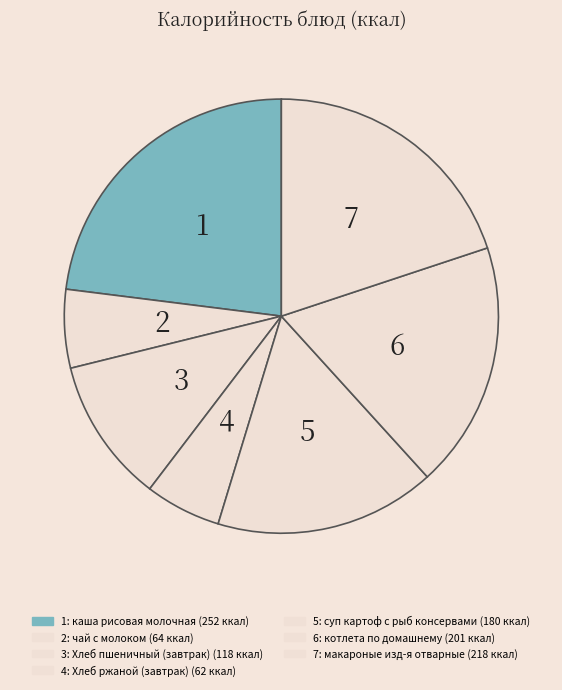

How many segments does this pie chart have?

7